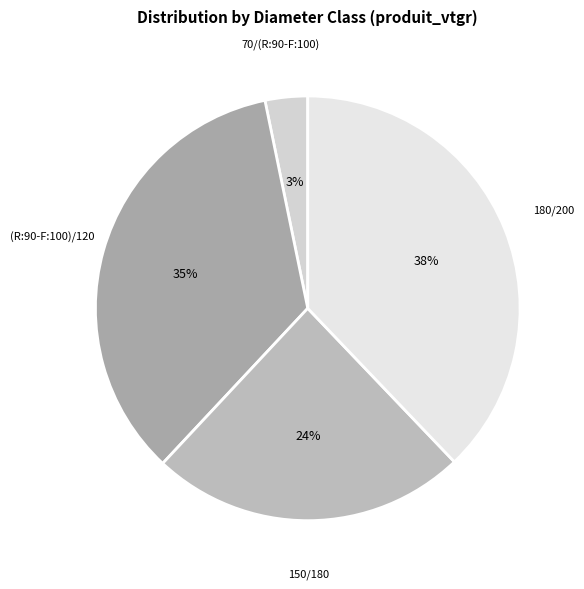

To the nearest percent, what portion does 70/(R:90-F:100) represent?

3%